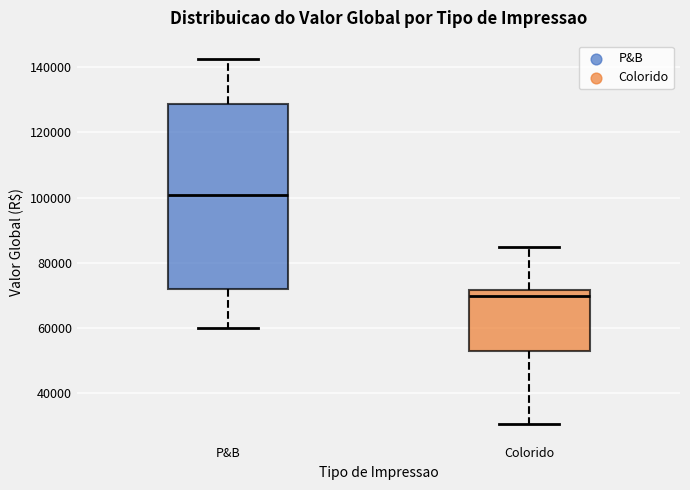

Comparing the boxes themselves (not the whiskers), which one is the tallest?

P&B